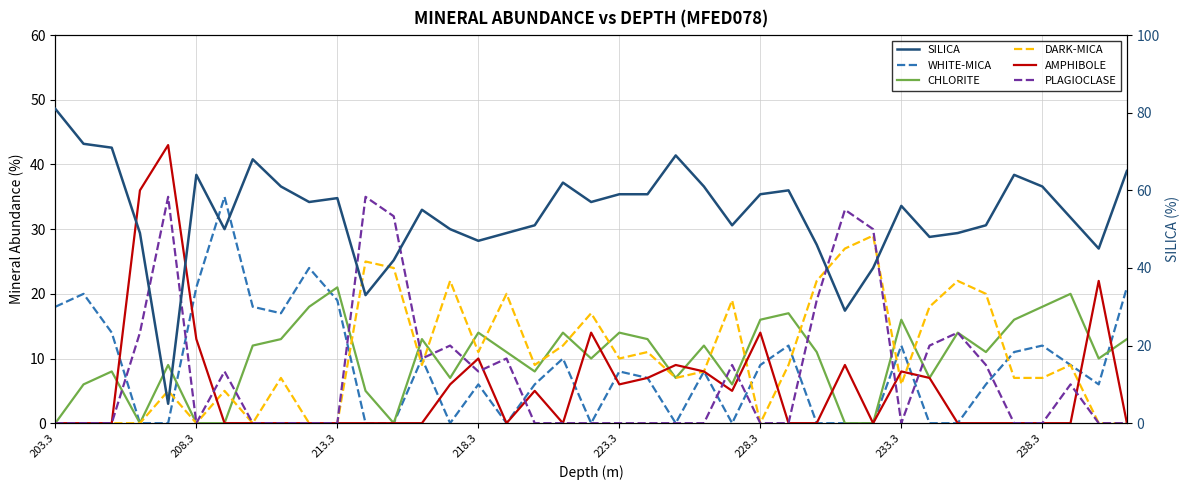

What position from the left is 208.3?

6